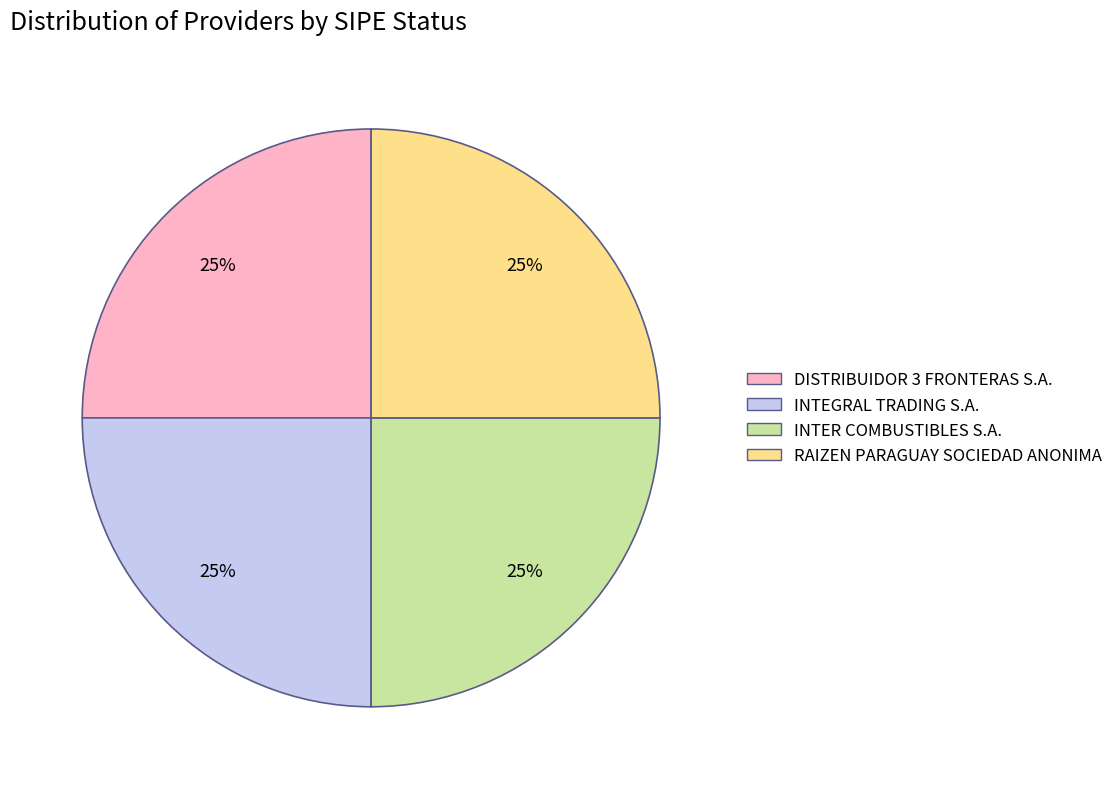

Does INTER COMBUSTIBLES S.A. represent more than half of the total?

No